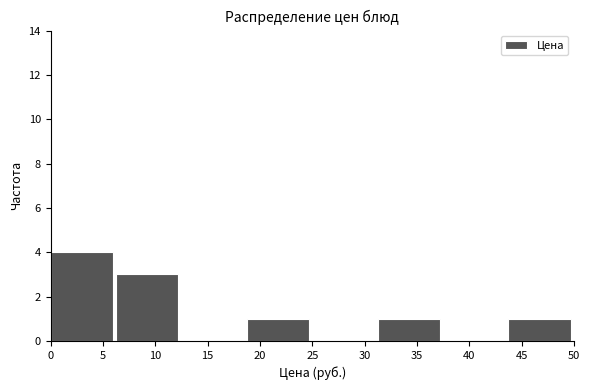

Over which range of the x-axis is the bar tallest?

0.00 to 6.25